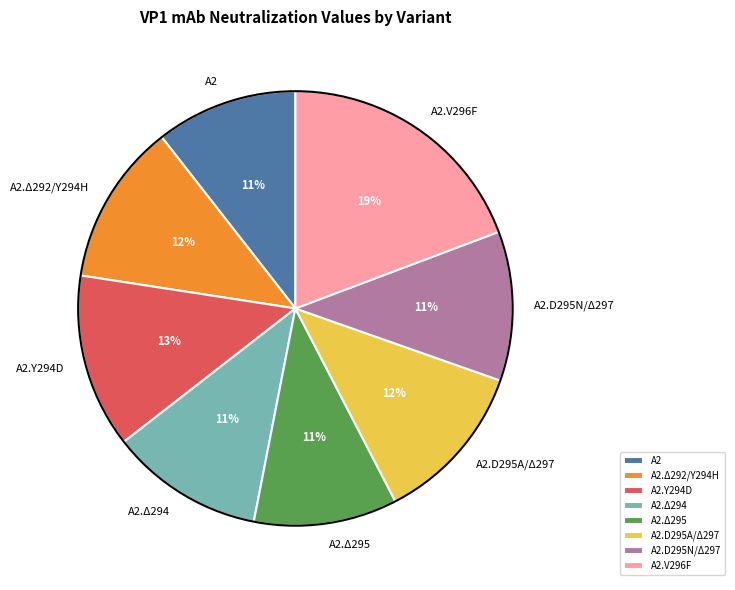

To the nearest percent, what portion does A2.V296F represent?

19%